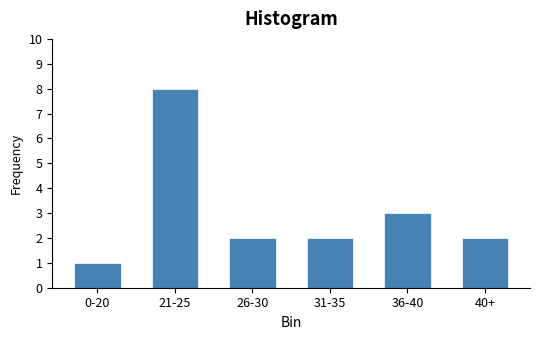

Reading right to left, what are all the values shown in this chart?

2	3	2	2	8	1